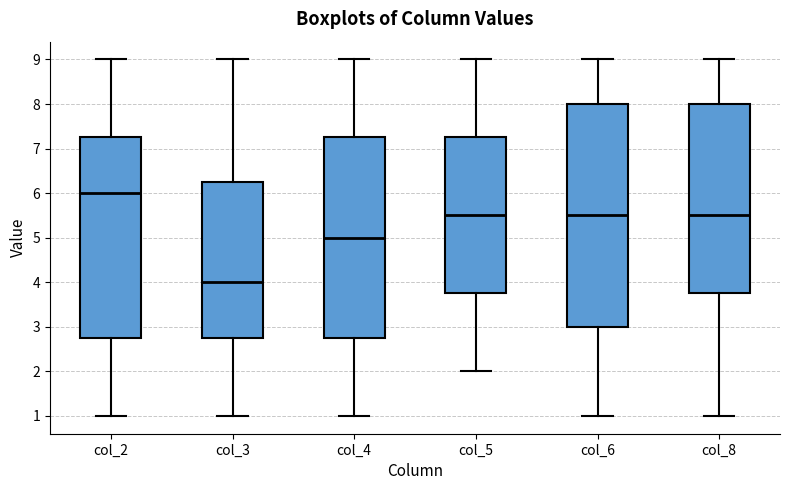

Where does the median line of the box for col_4 sit on the y-axis? The values are not printed on the chart, so give them approximately, as read against the axis.

5.0